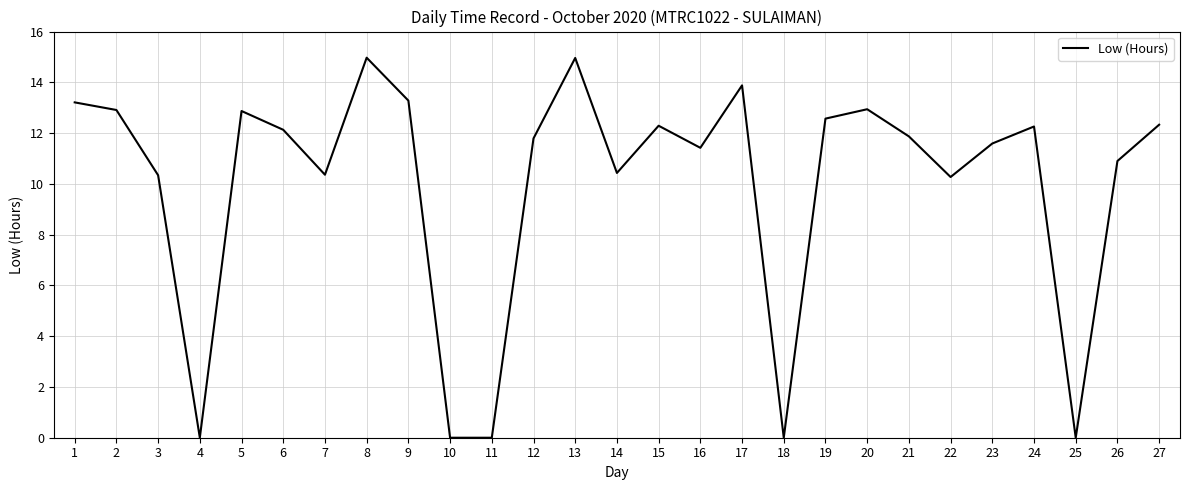

What is the greatest value displayed?

15.0